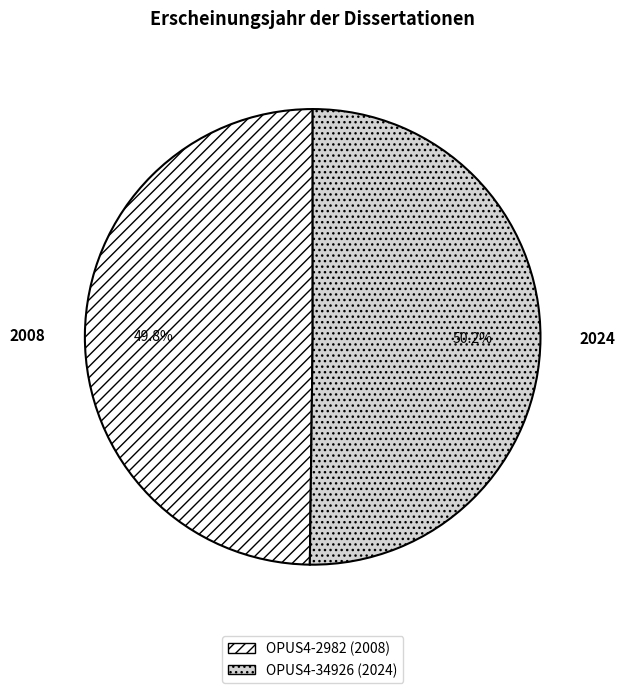

To the nearest percent, what percentage of the pie is OPUS4-34926 (2024)?

50%